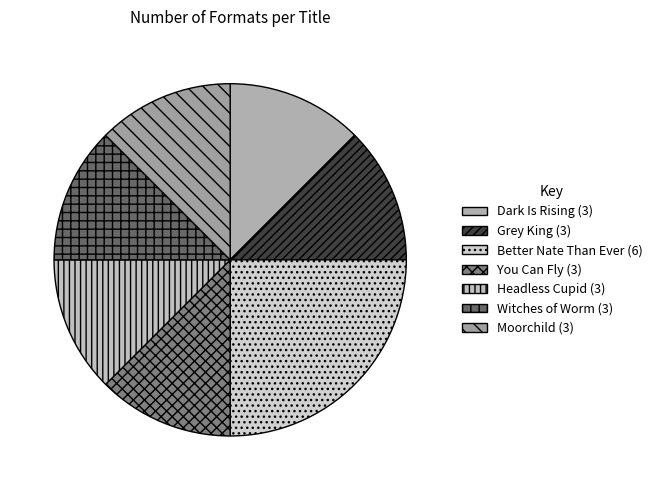

True or false: Dark Is Rising accounts for 20% of the total.

False